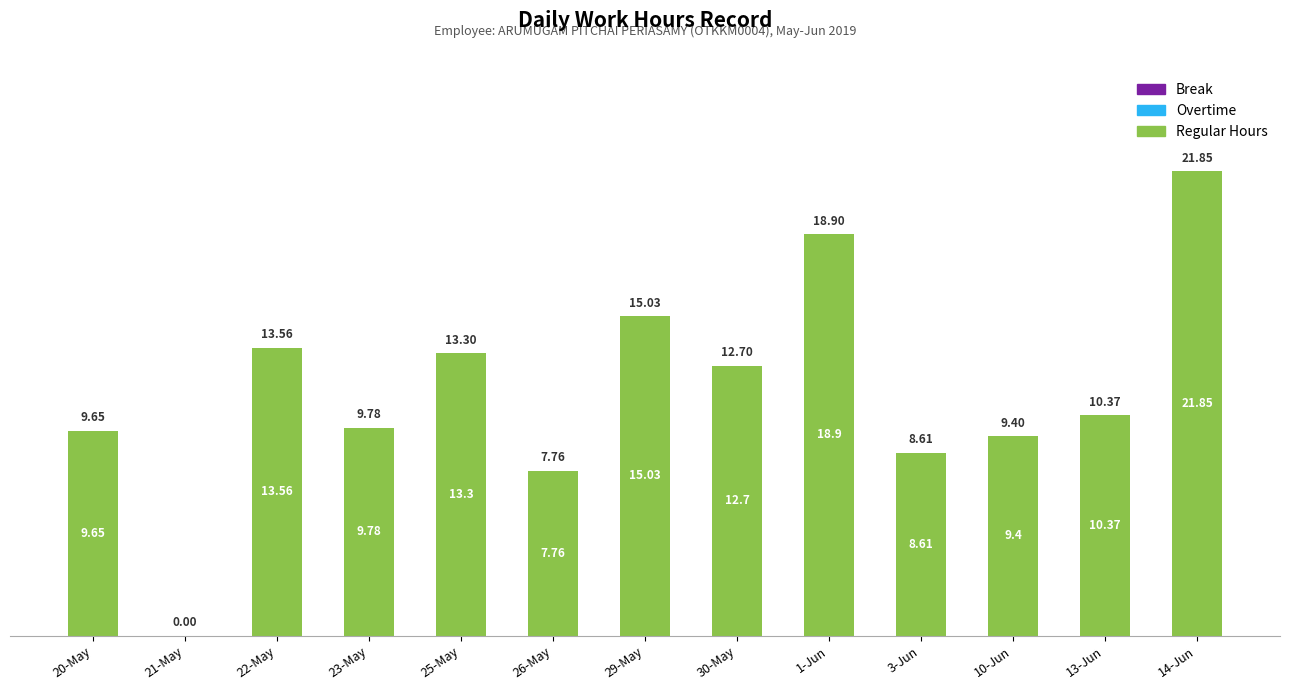

What is the sum of all values?

150.9